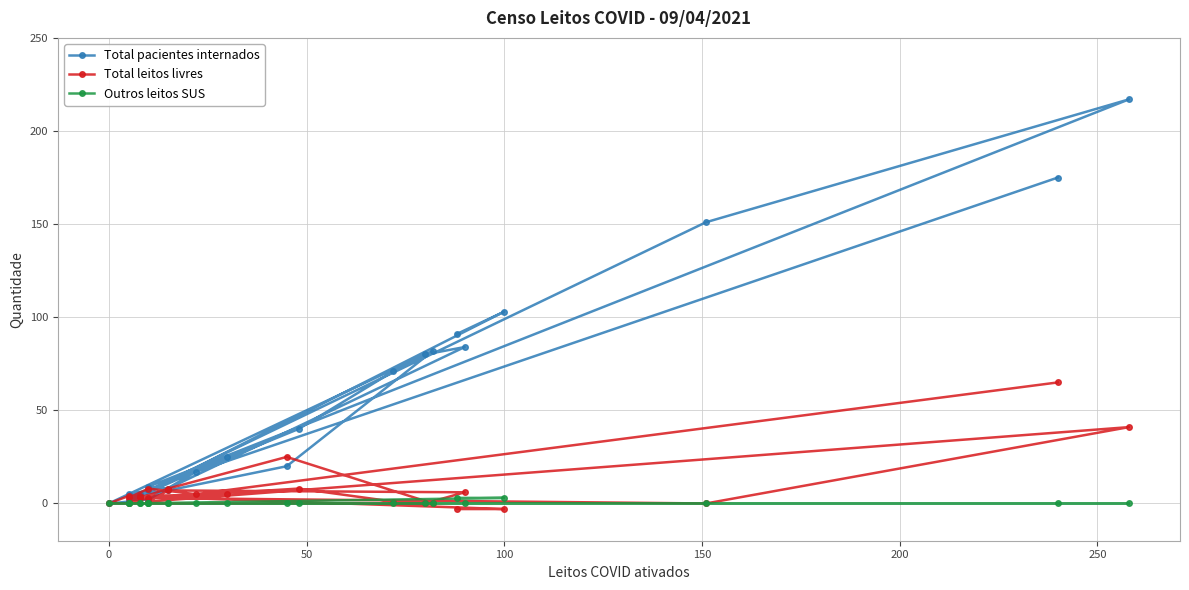

How many series are shown in this chart?

3